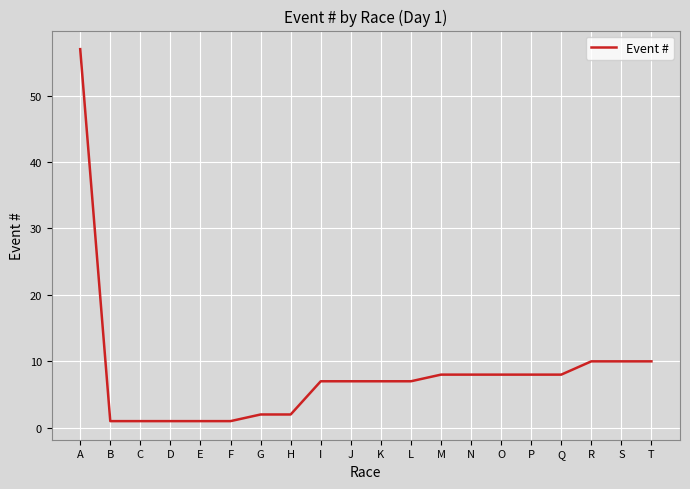

The chart shows a value of 4 at O. True or false?

False